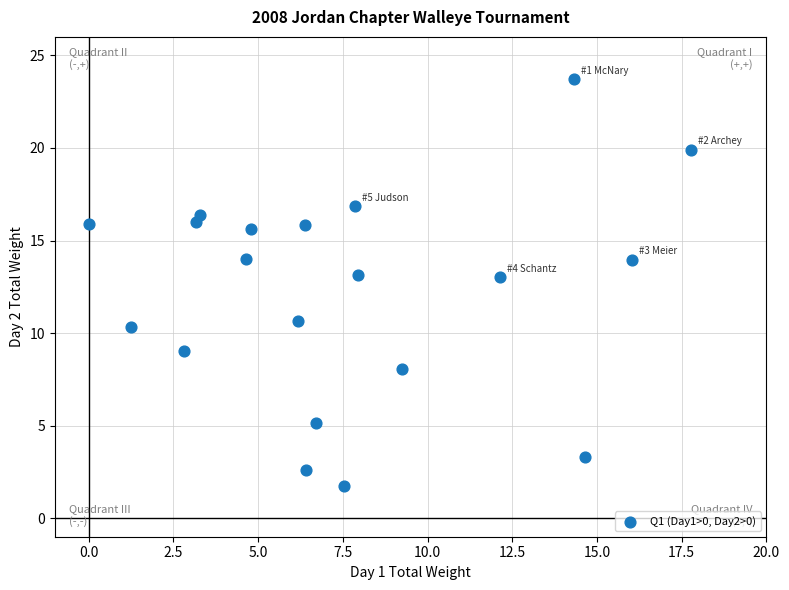

What is the range of X values (max minus min)?

17.8